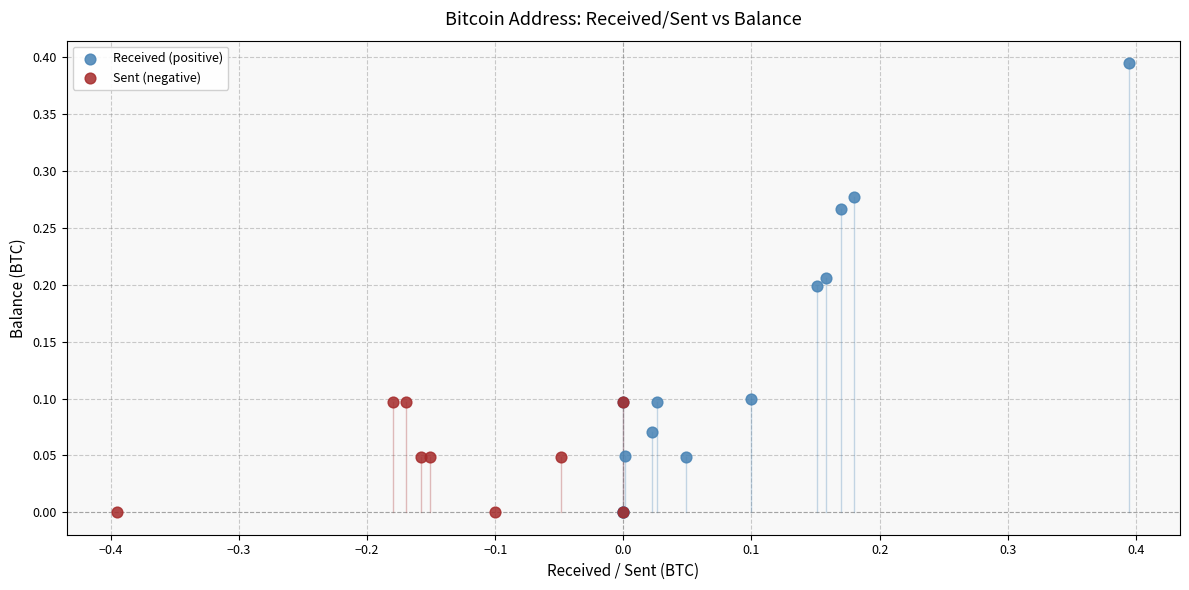

Which series has the largest Y range (max minus min)?

Received (positive)